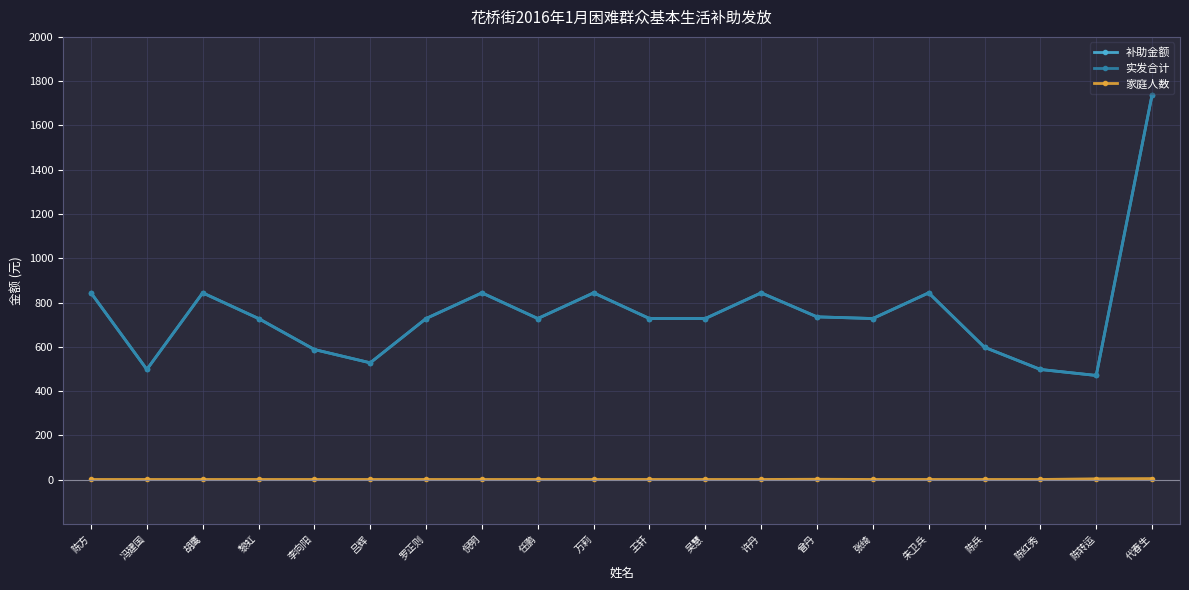

In 补助金额, how many points are lower than both neighbors (excluding endpoints)?

5